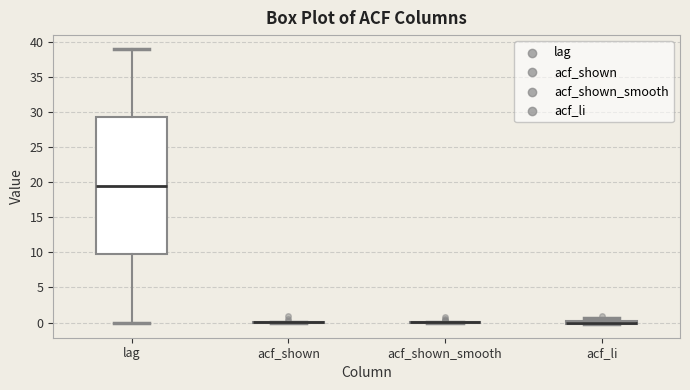

Which box is the tallest, from its lower edge to its upper edge?

lag